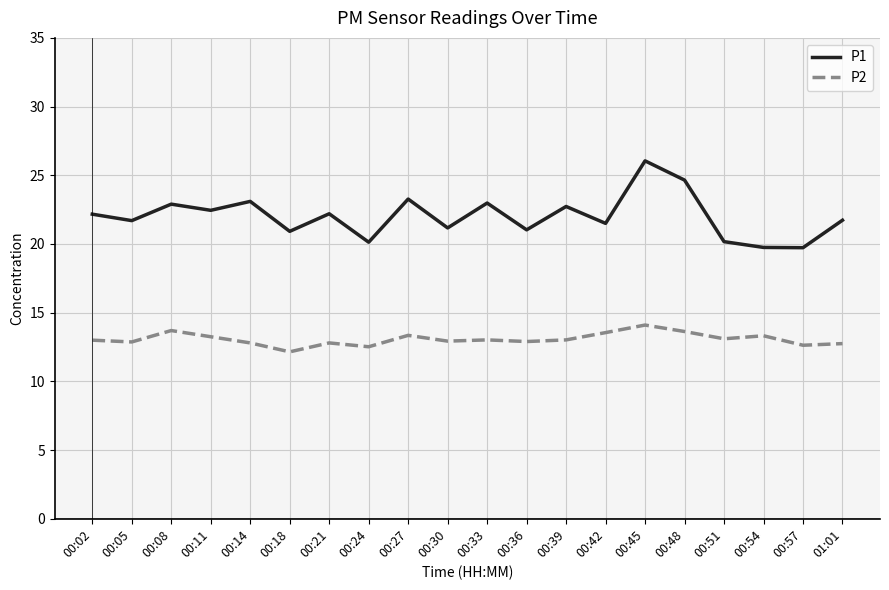

What is the difference between the second highest and second lowest values in the P2 series?

1.2